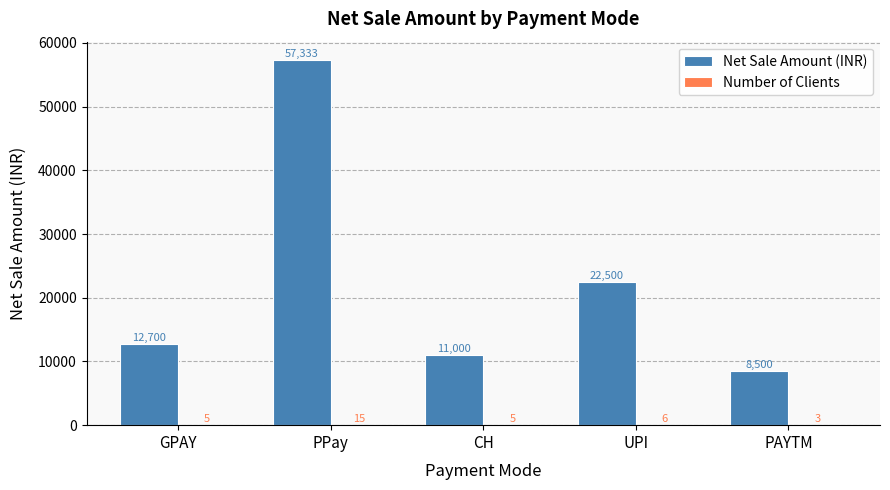

Is it true that Net Sale Amount (INR) equals 57333 at PPay?

True